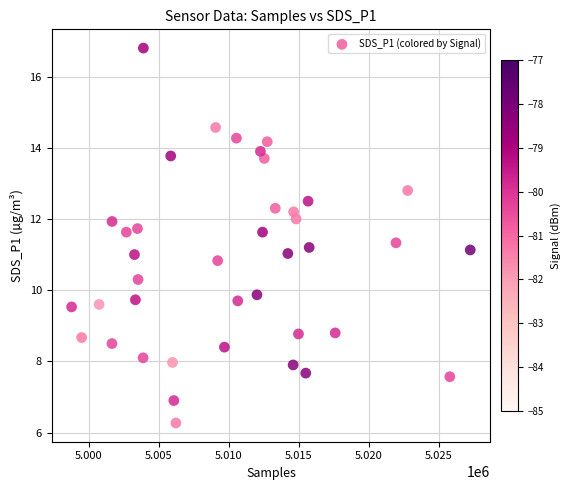

What is the range of Y values (max minus min)?

10.5